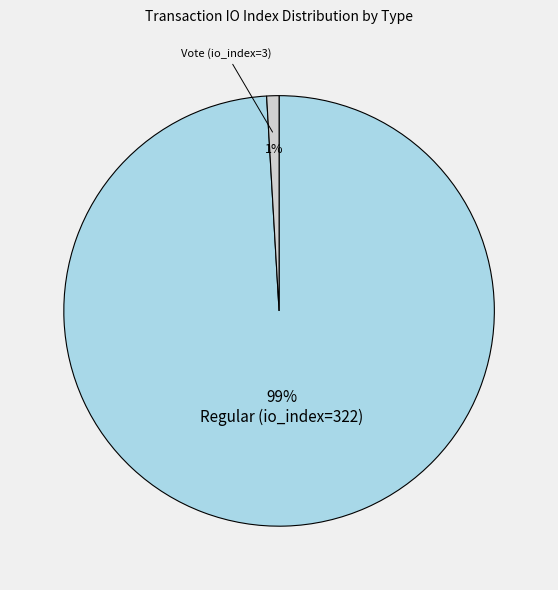

Does any single category account for the majority?

Yes